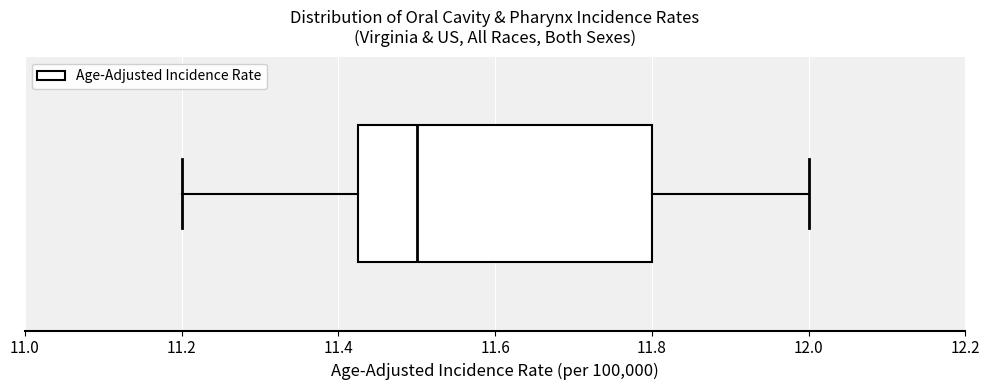

Read this box plot against the x-axis: the position of the median line, the range covered by the box, and the ends of both whiskers. The values are not printed on the chart, so give them approximately, as read against the axis.

median 11.50, box 11.42 to 11.80, whiskers 11.20 to 12.00